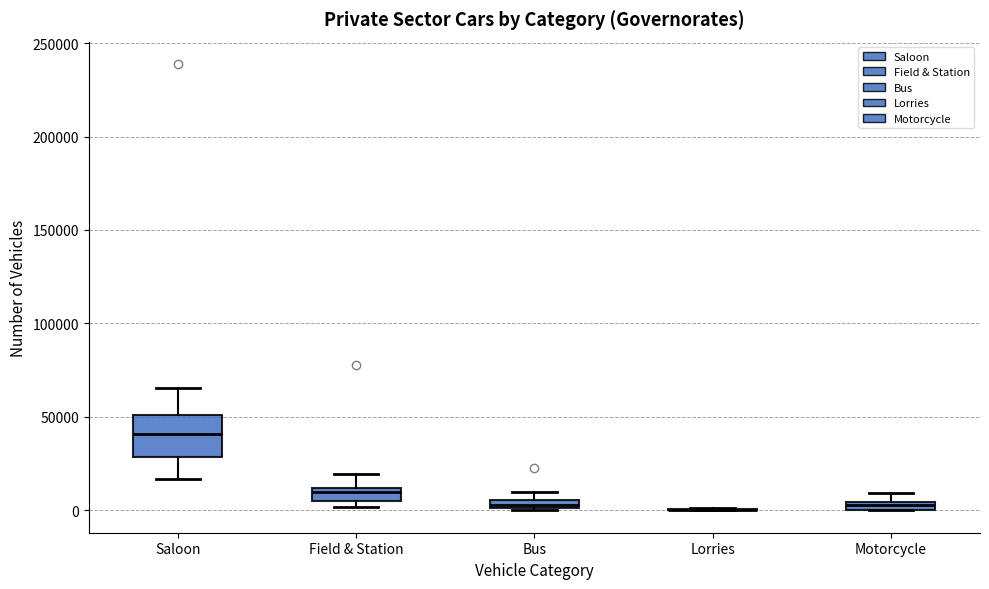

Comparing the boxes themselves (not the whiskers), which one is the tallest?

Saloon